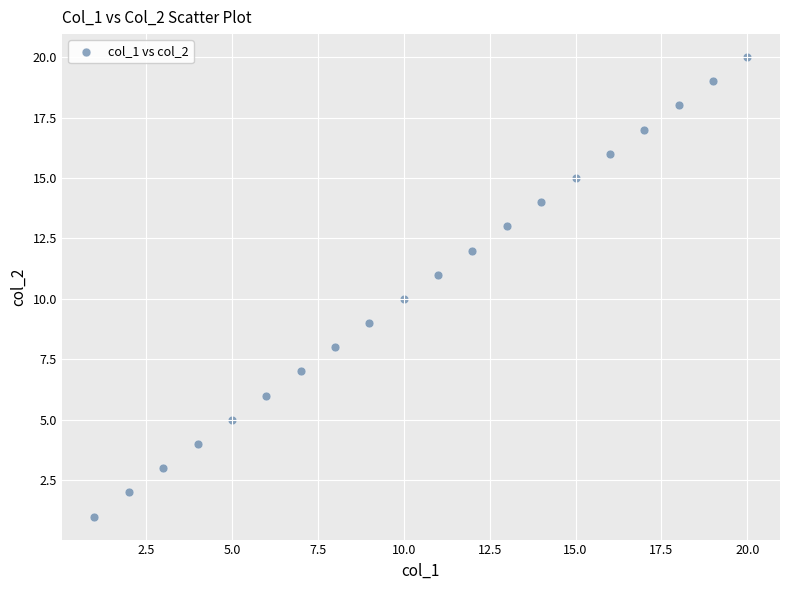

What is the range of X values (max minus min)?

19